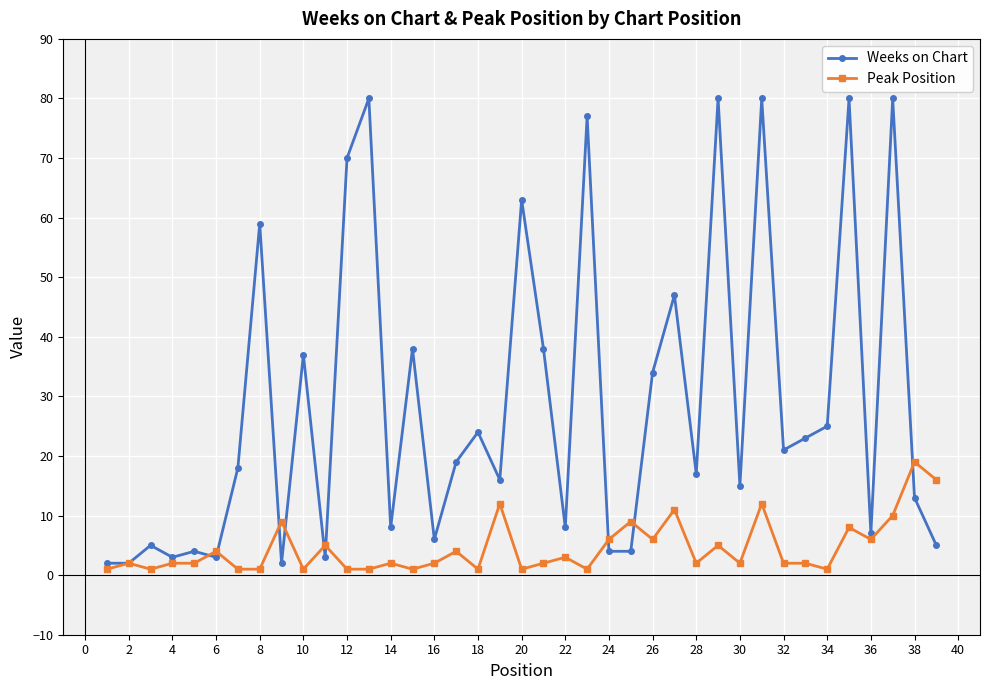

List the series in order of their overall mean, lowest first.

Peak Position, Weeks on Chart